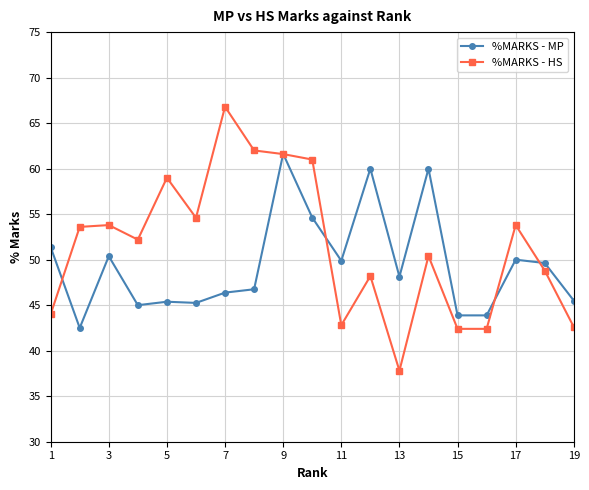

How many values in the %MARKS - HS series exceed 52?

10